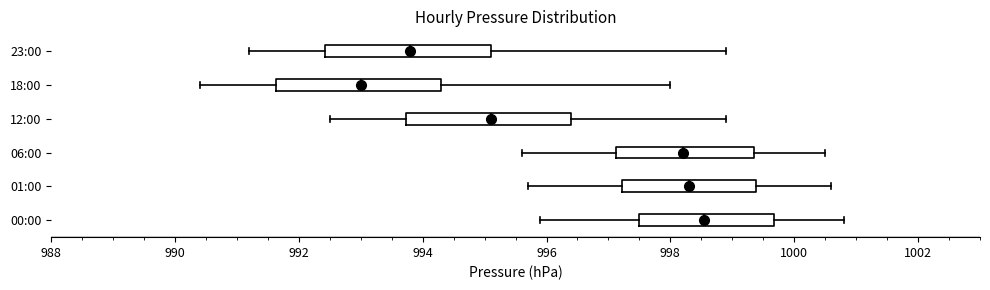

Where does the left whisker of the box for 18:00 end on the x-axis? The values are not printed on the chart, so give them approximately, as read against the axis.

990.4